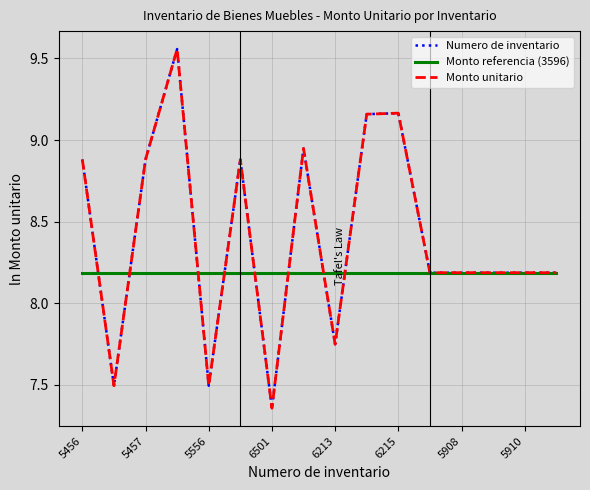

What is the greatest value displayed?

9.6